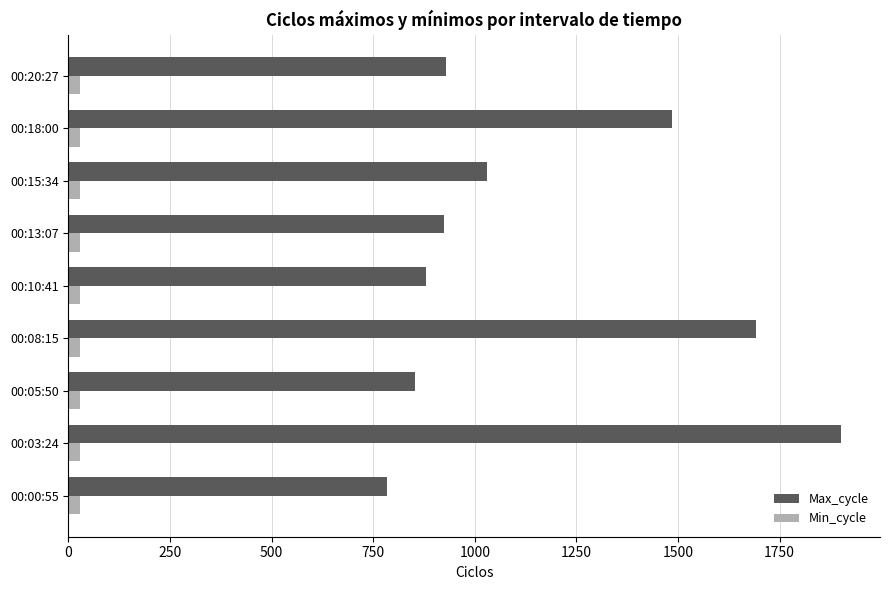

Which series has the largest range (max minus min)?

Max_cycle